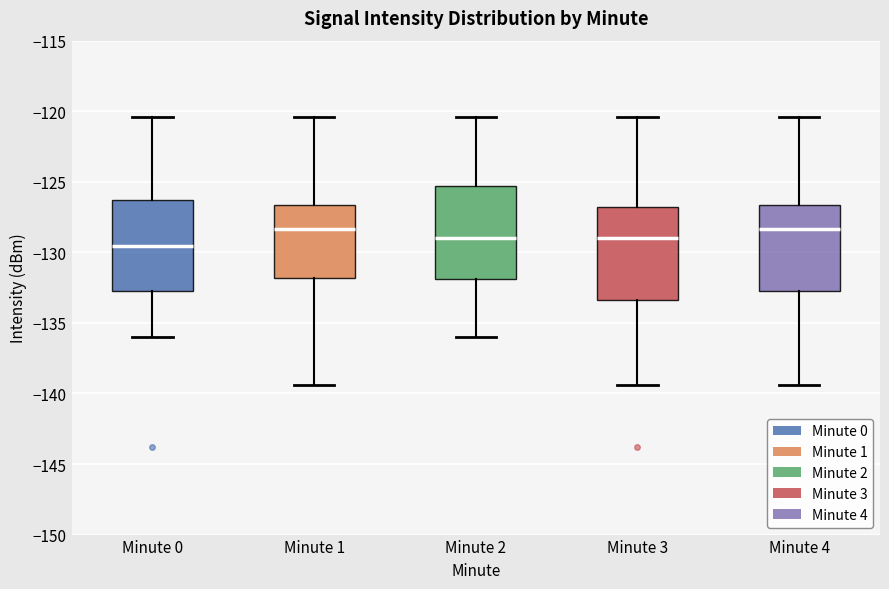

Which box has the lowest median line?

Minute 0